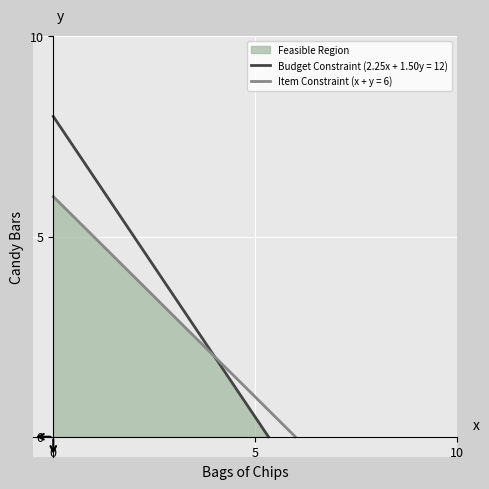

At which label is Item Constraint (x + y = 6) closest to 3?

6